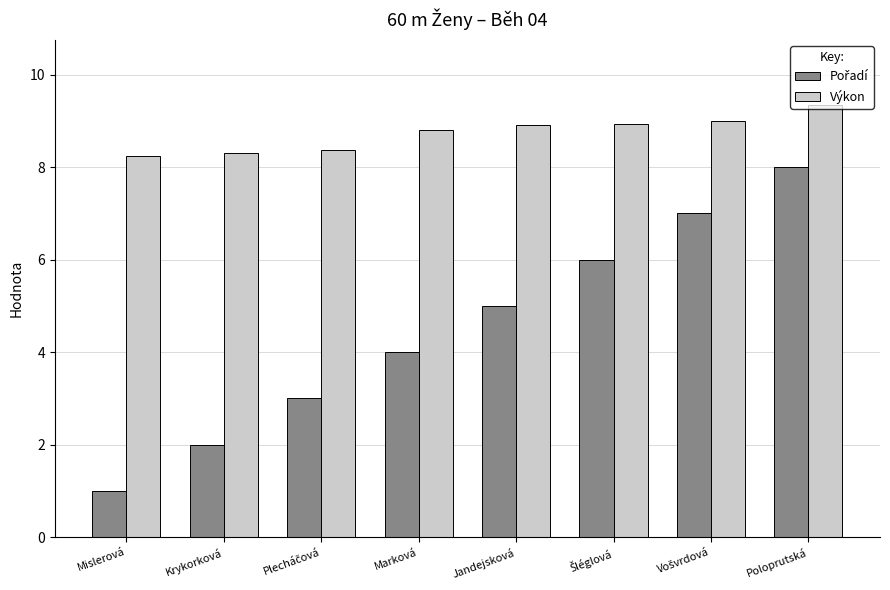

What is the total value across all series at Poloprutská?

17.4